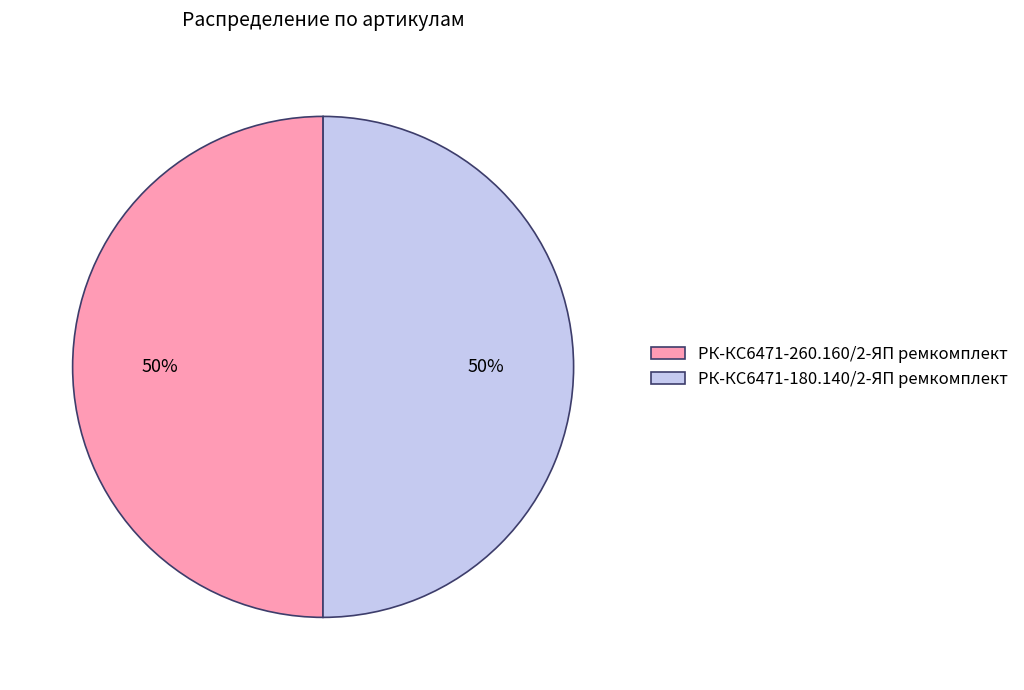

Combined, do РК-КС6471-260.160/2-ЯП ремкомплект and РК-КС6471-180.140/2-ЯП ремкомплект account for over 50%?

Yes